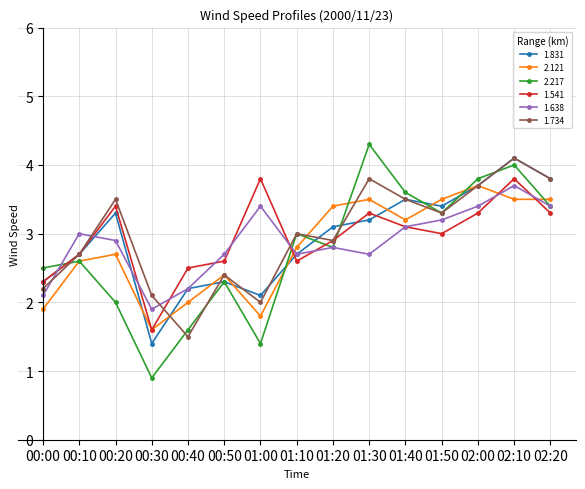

How many values in the 1.734 series are below 3?

7